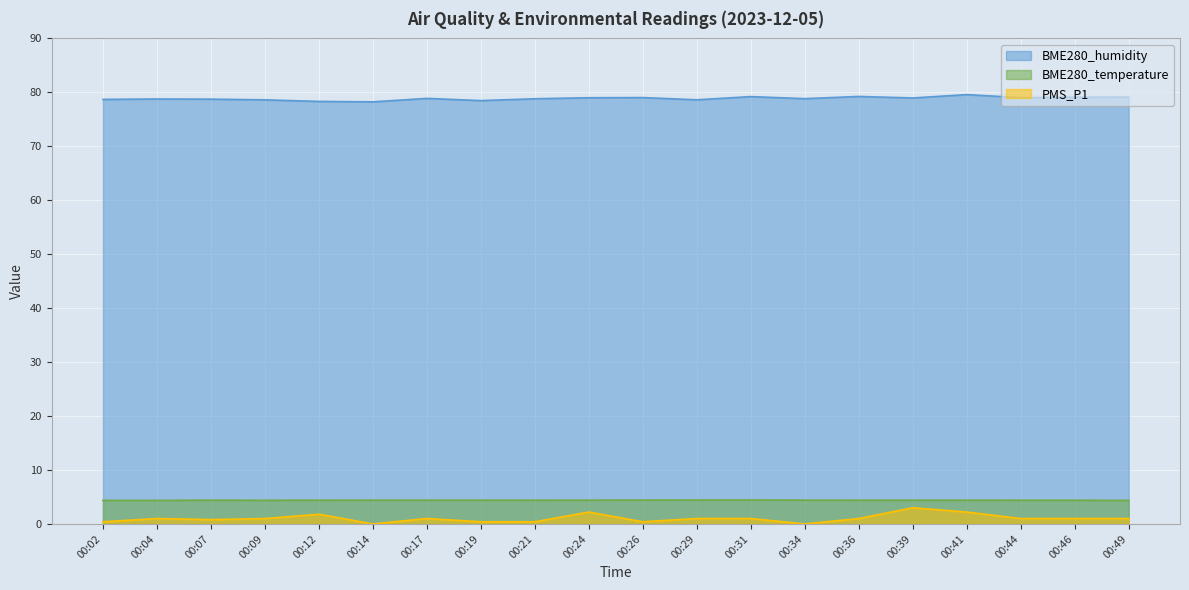

Reading left to right, transcribe all the data shown in this chart.

BME280_humidity: 78.7	78.8	78.7	78.6	78.3	78.2	78.9	78.5	78.8	79.0	79.0	78.6	79.2	78.8	79.2	79.0	79.6	79.0	79.1	79.1
BME280_temperature: 4.4	4.4	4.4	4.4	4.4	4.4	4.4	4.4	4.4	4.4	4.4	4.4	4.4	4.4	4.4	4.4	4.4	4.4	4.4	4.4
PMS_P1: 0.4	1.0	0.8	1.0	1.8	0.0	1.0	0.4	0.4	2.2	0.4	1.0	1.0	0.0	1.0	3.0	2.2	1.0	1.0	1.0